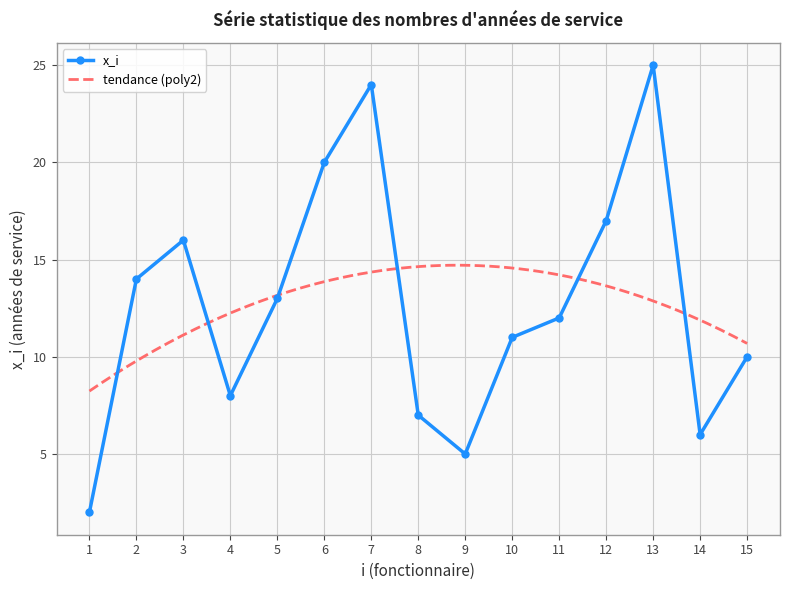

Reading left to right, transcribe all the data shown in this chart.

1=2	2=14	3=16	4=8	5=13	6=20	7=24	8=7	9=5	10=11	11=12	12=17	13=25	14=6	15=10